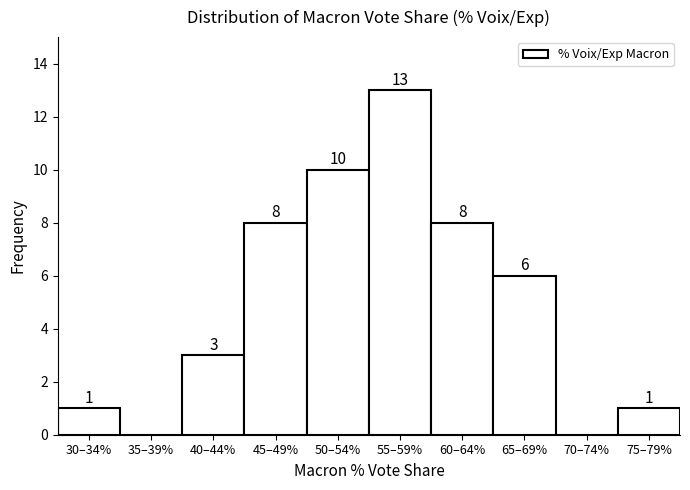

Reading left to right, extract all data points from this chart.

30–34%=1	35–39%=0	40–44%=3	45–49%=8	50–54%=10	55–59%=13	60–64%=8	65–69%=6	70–74%=0	75–79%=1